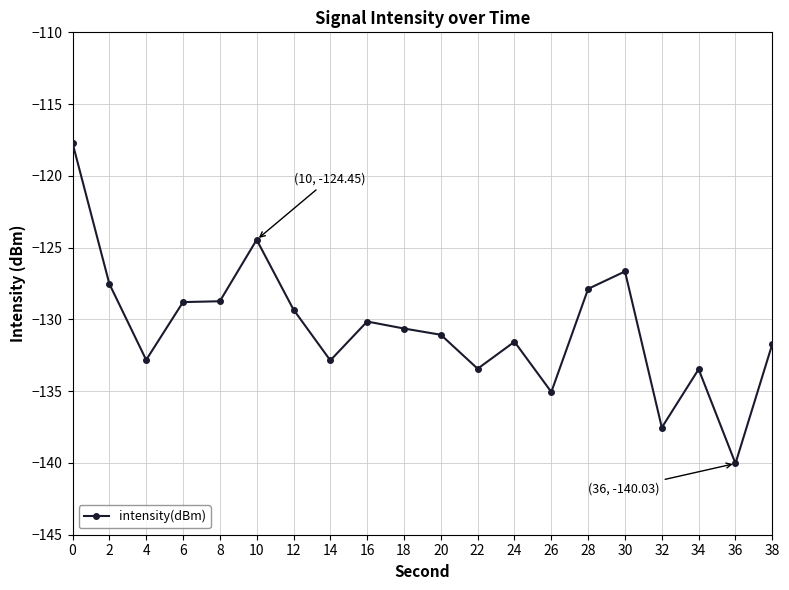

The chart shows a value of -132.9 at 14. True or false?

True